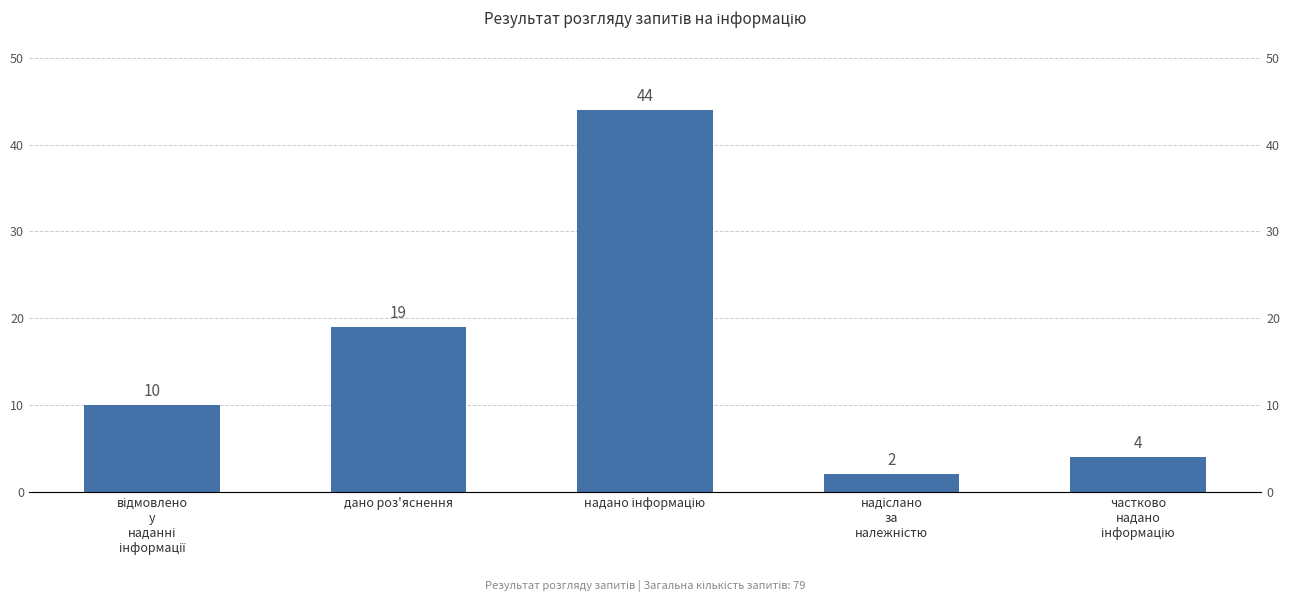

What is the label of the 3rd bar from the left?

надано інформацію